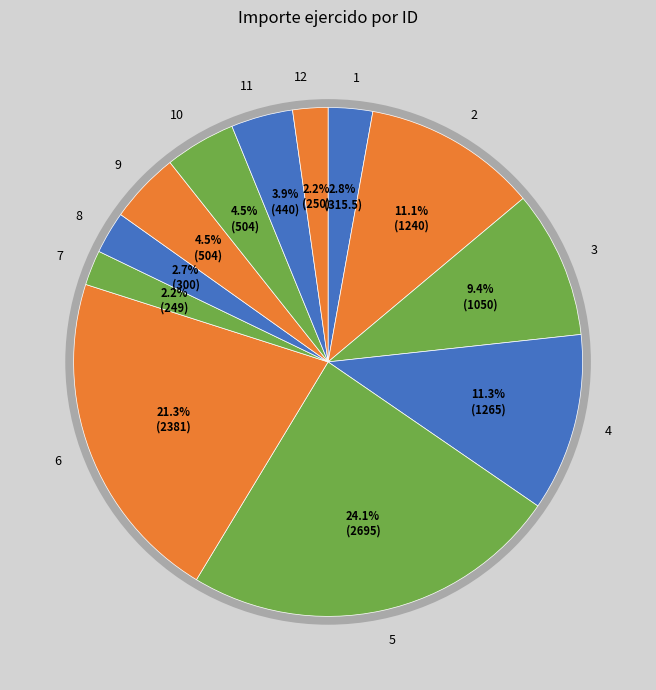

How many segments does this pie chart have?

12